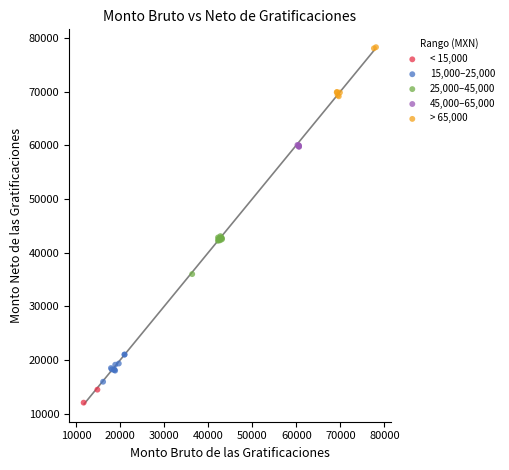

What are all the series names shown in the legend?

< 15,000, 15,000–25,000, 25,000–45,000, 45,000–65,000, > 65,000